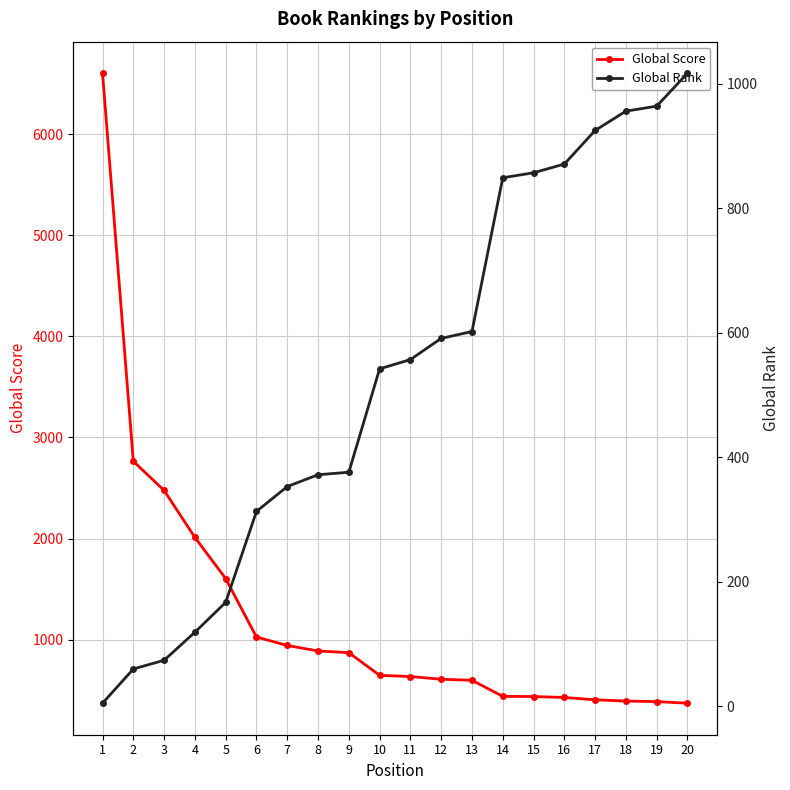

What is the value of the Global Score point at the 17th from the left?

405